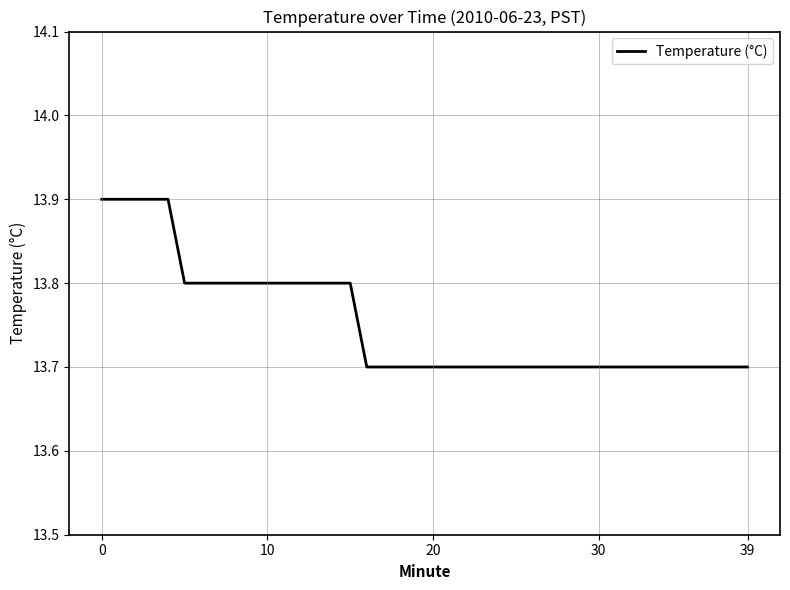

What is the maximum value shown in the chart?

13.9